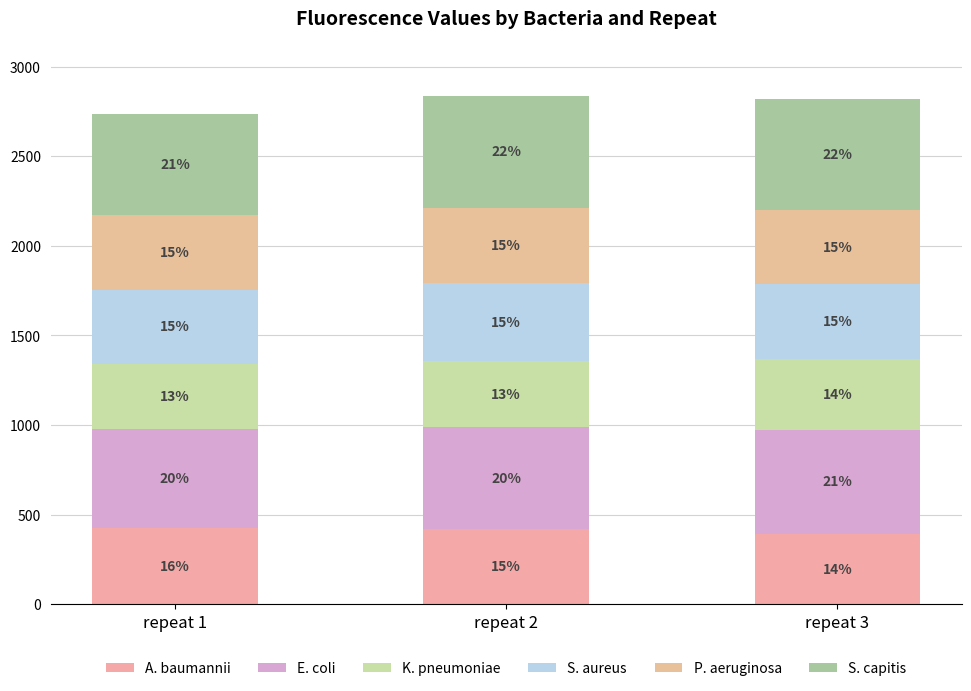

What is the difference between the maximum and minimum values in the A. baumannii series?

34